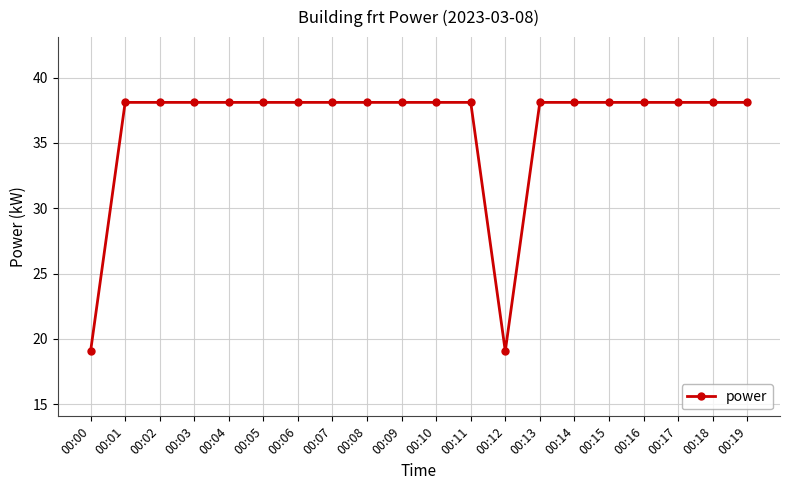

The value at 00:14 is 68.0. True or false?

False